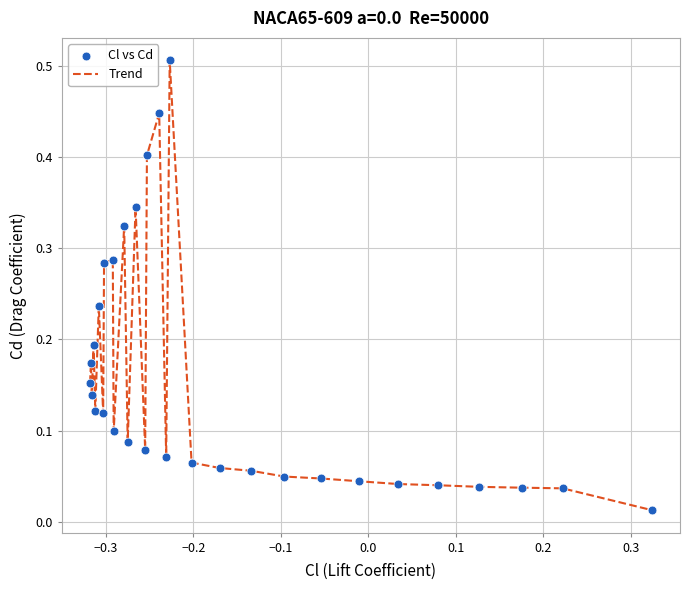

Is this an area chart (filled region under the line)?

No